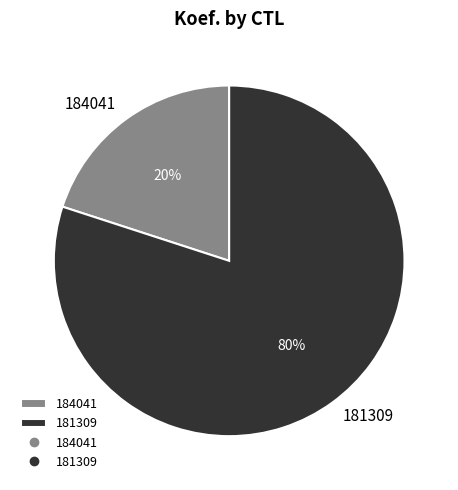

Is there a majority slice in this chart?

Yes